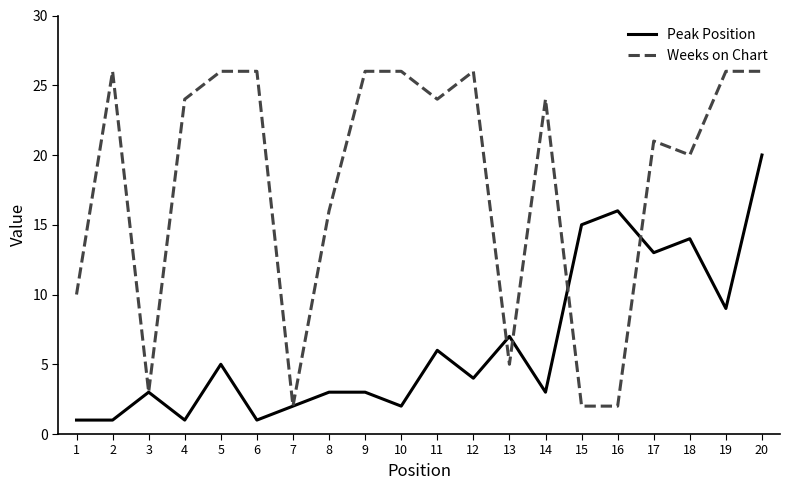

What is the difference between the highest and lowest values at 8?

13